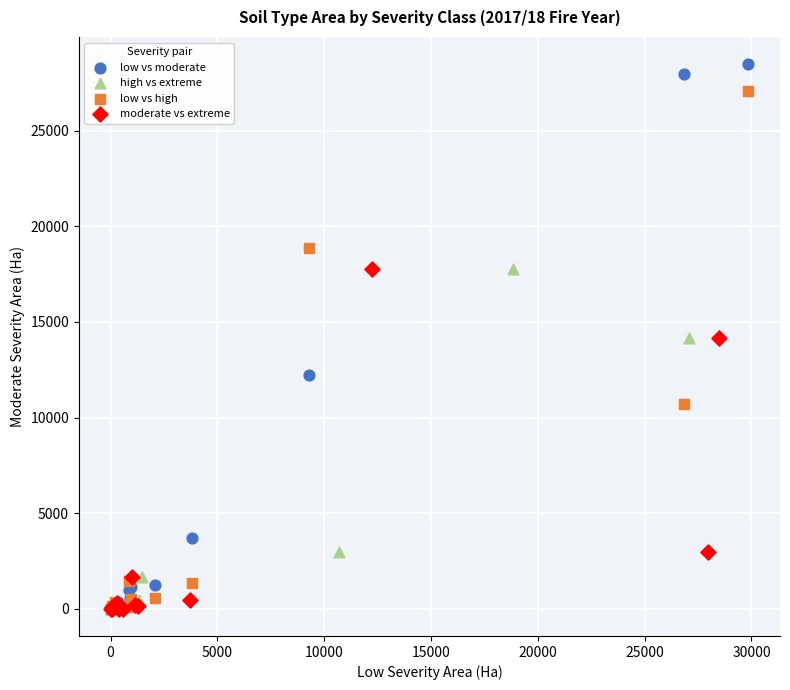

Which series contains the highest Y value?

low vs moderate